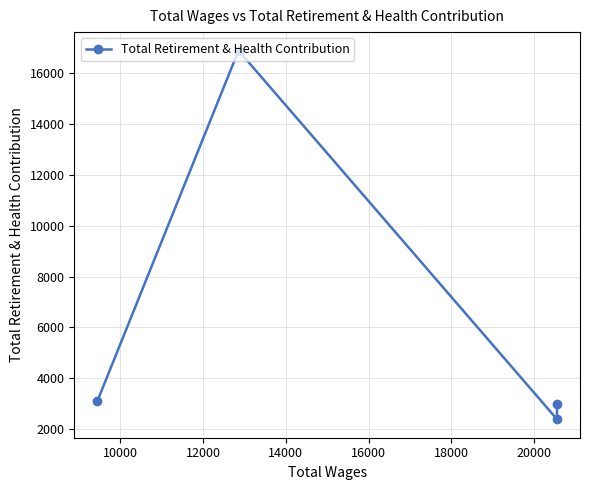

Does the chart display data point markers on the line(s)?

Yes